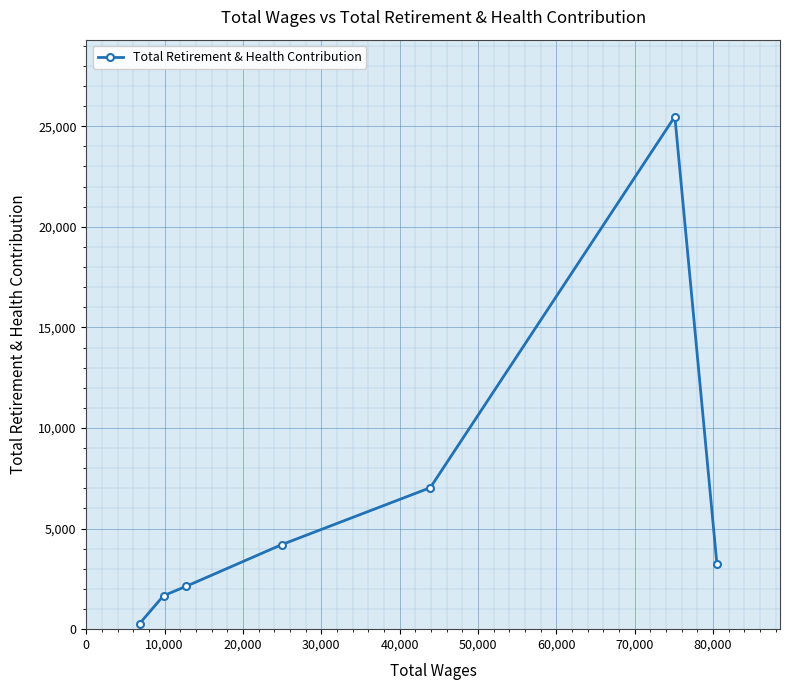

Reading left to right, extract all data points from this chart.

272	1664	2129	4203	7033	25480	3220